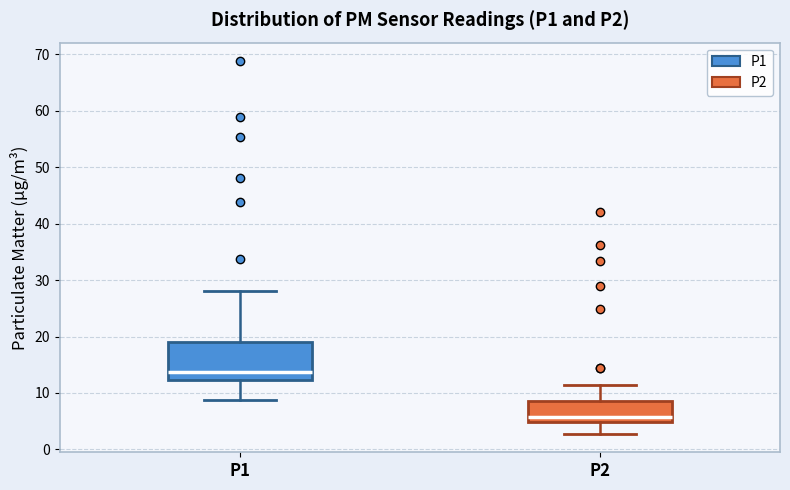

Reading left to right, transcribe this box plot: for each box, give where its median line is, the range the box spans, and where its two whiskers end, as read against the y-axis. The values are not printed on the chart, so give them approximately, as read against the axis.

P1: median 14, box 12 to 19, whiskers 9 to 28
P2: median 6, box 5 to 9, whiskers 3 to 11